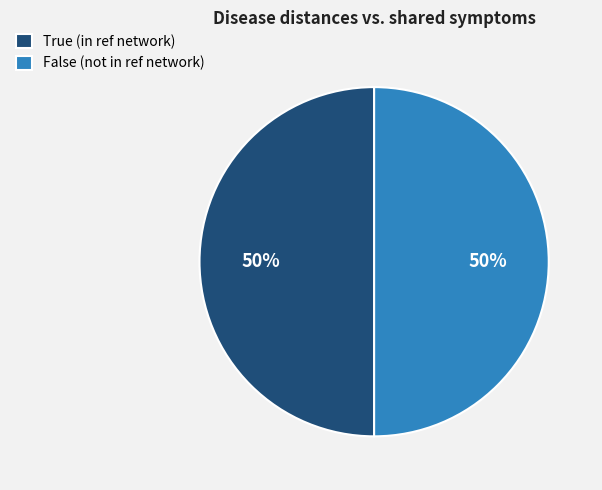

Is it true that False (not in ref network) is 40% of the pie?

False